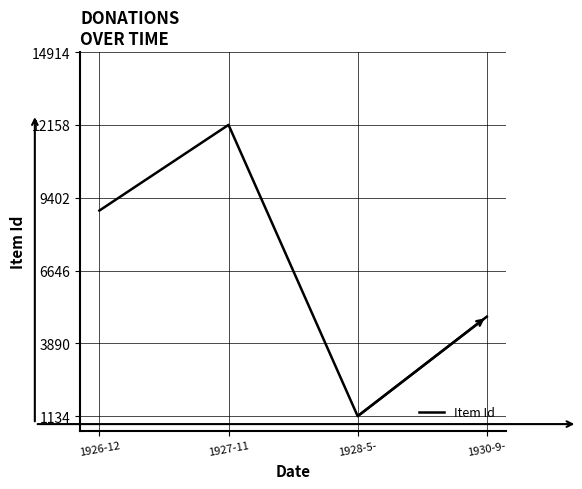

What is the change in value from 1927-11 to 1930-9-?

-7260